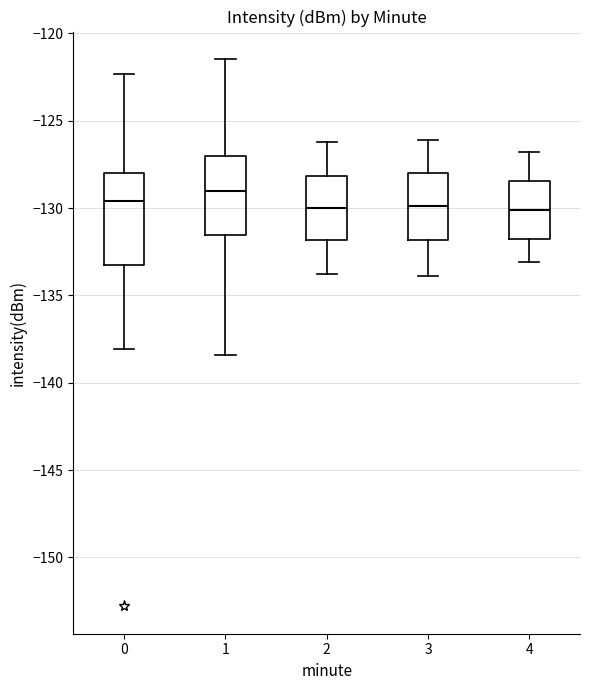

Where does the lower whisker of the box at x = 4 end on the y-axis? The values are not printed on the chart, so give them approximately, as read against the axis.

-133.0